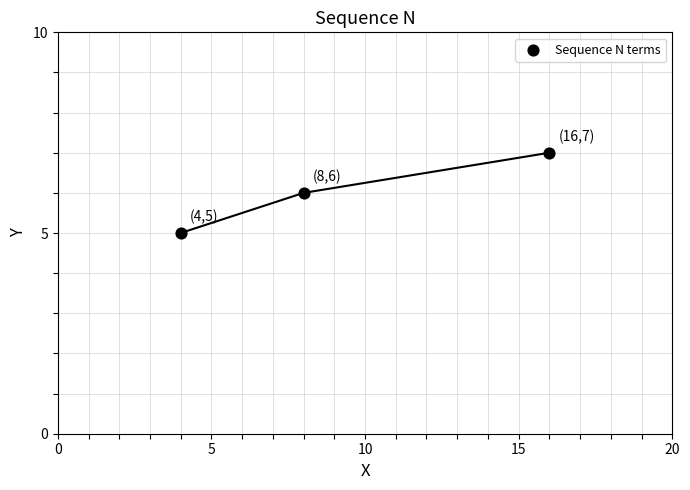

What is the average Y value?

6